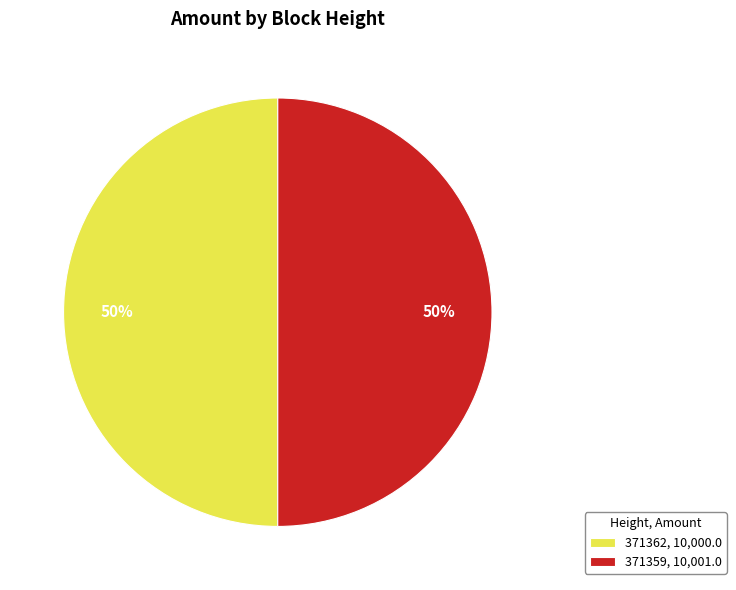

Is it true that 371362 is 50% of the pie?

True